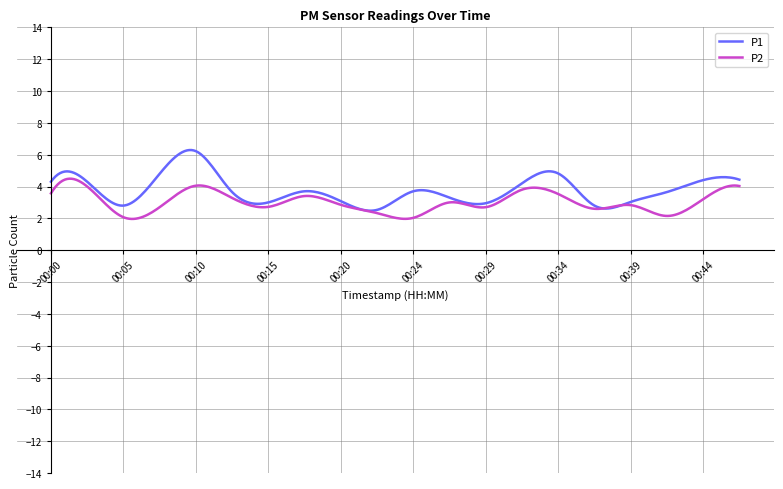

What is the maximum value shown in the chart?

6.3